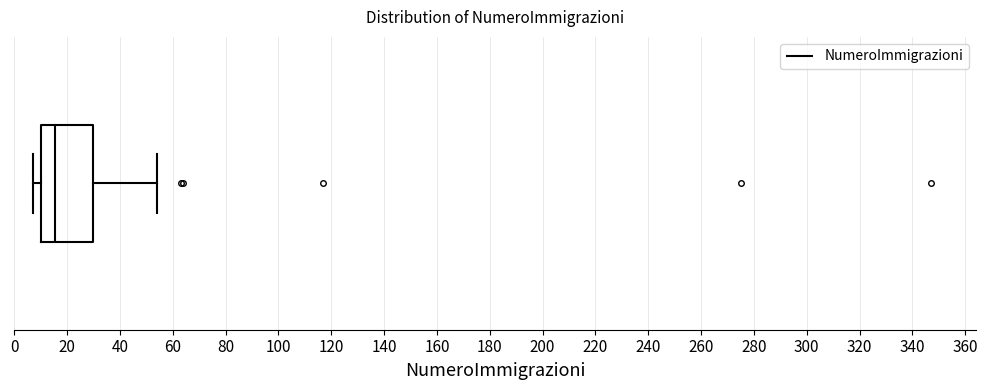

Where is the left edge of the box on the x-axis? The values are not printed on the chart, so give them approximately, as read against the axis.

10